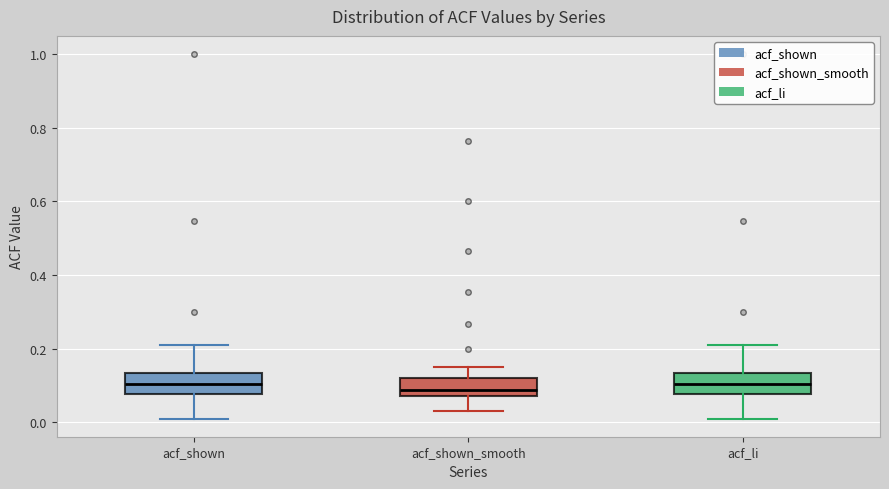

Reading left to right, transcribe this box plot: for each box, give where its median line is, the range the box spans, and where its two whiskers end, as read against the y-axis. The values are not printed on the chart, so give them approximately, as read against the axis.

acf_shown: median 0.10, box 0.08 to 0.14, whiskers 0.02 to 0.20
acf_shown_smooth: median 0.08 (inside the box), box 0.08 to 0.12, whiskers 0.04 to 0.14
acf_li: median 0.10, box 0.08 to 0.14, whiskers 0.02 to 0.20